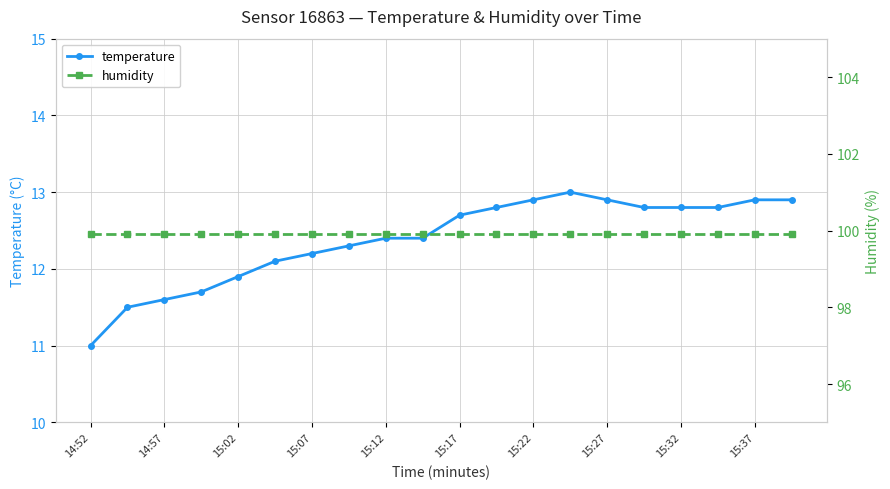

Rank the series by their maximum value, from highest to lowest.

humidity, temperature